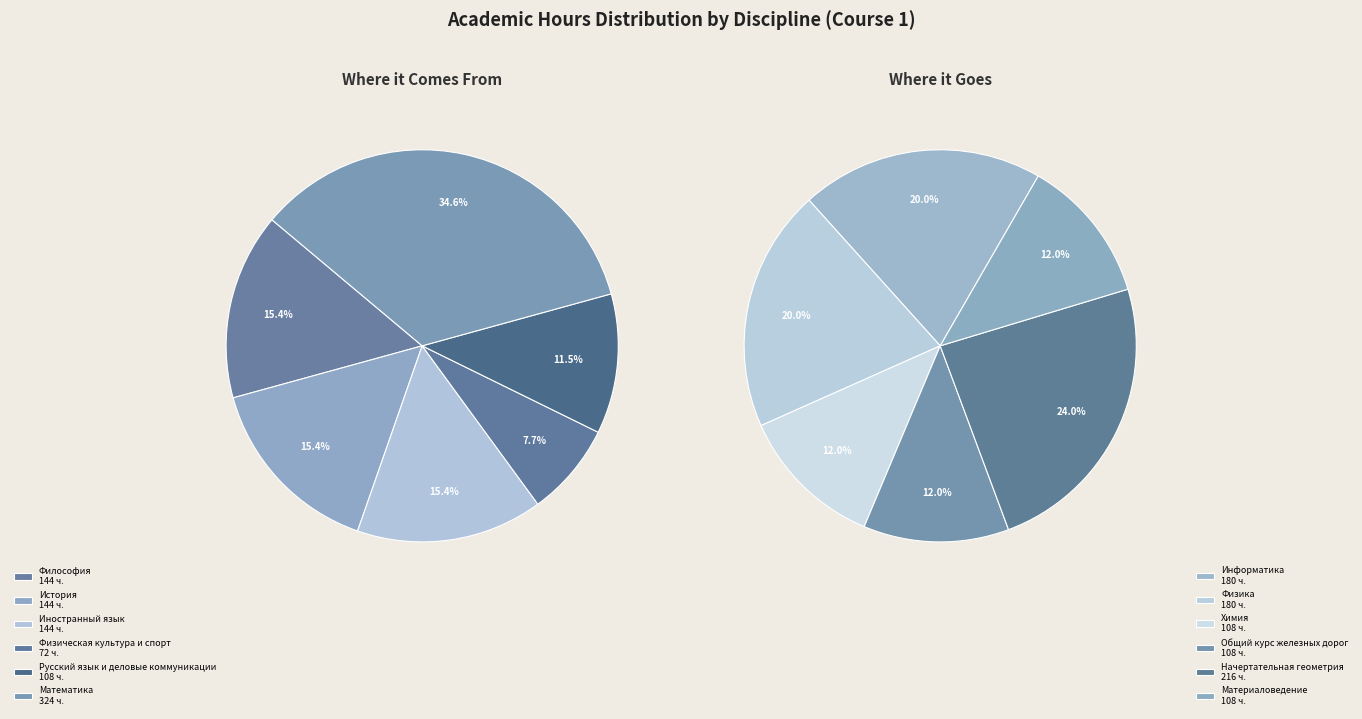

Which category has the biggest portion of the pie?

Математика